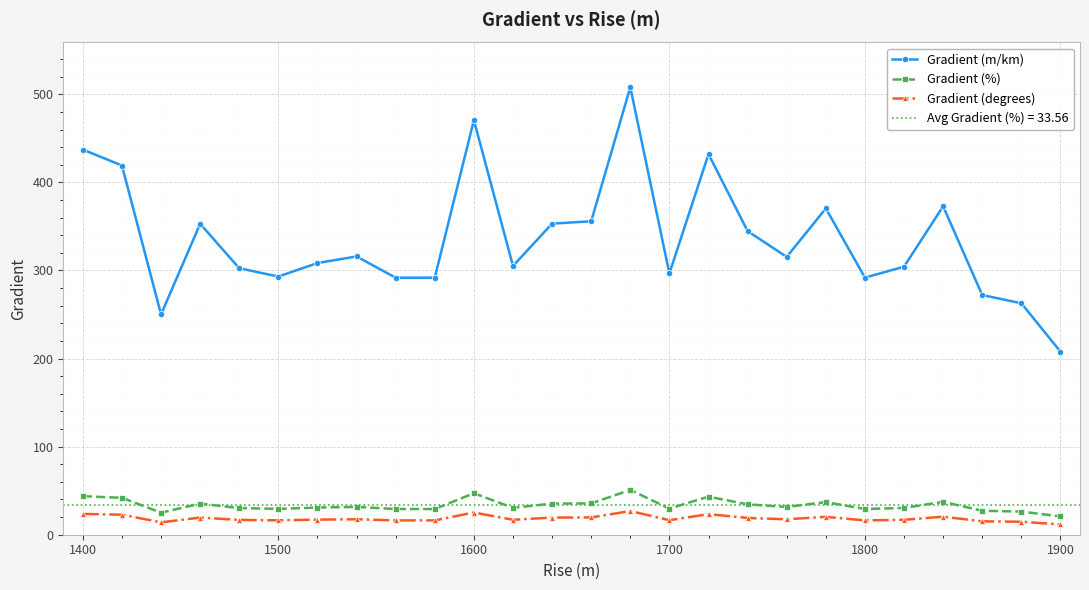

The value of Gradient (m/km) at 1600 is 470.7. True or false?

True